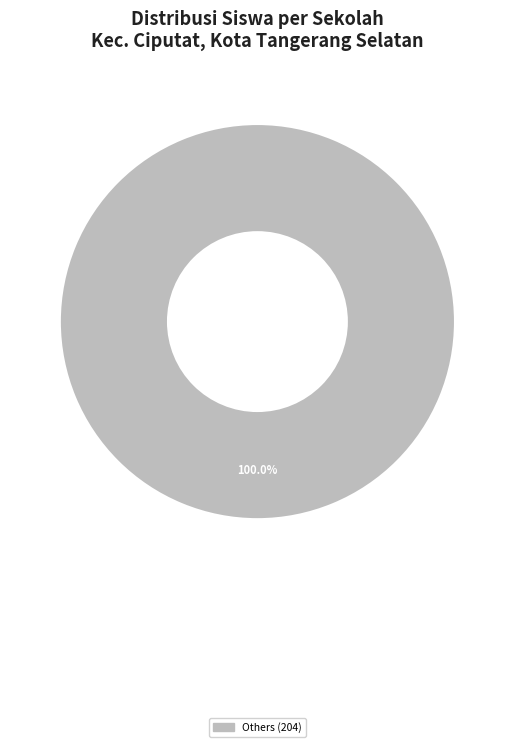

Count the number of slices in the pie.

1